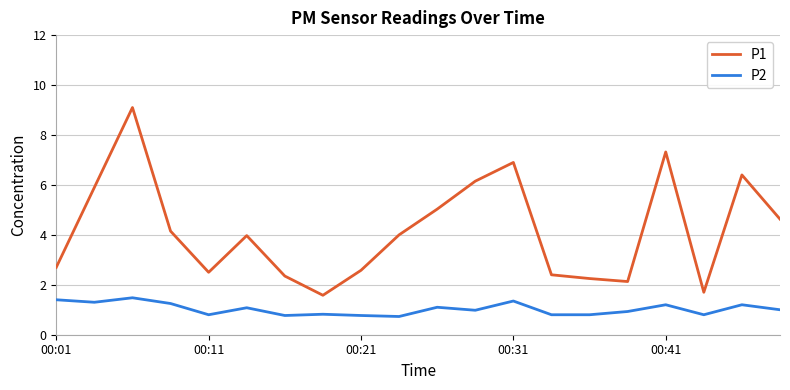

True or false: P2 and P1 cross at least once.

False